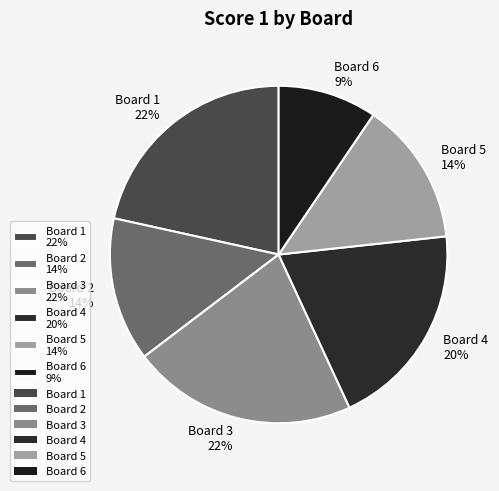

How many slices are in this pie chart?

6